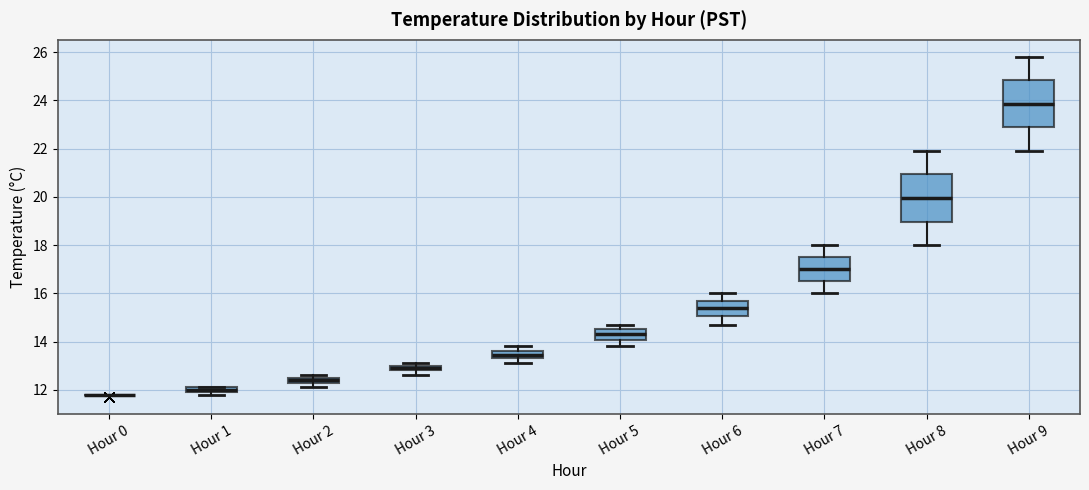

Where is the lower edge of the box for Hour 2 on the y-axis? The values are not printed on the chart, so give them approximately, as read against the axis.

12.4